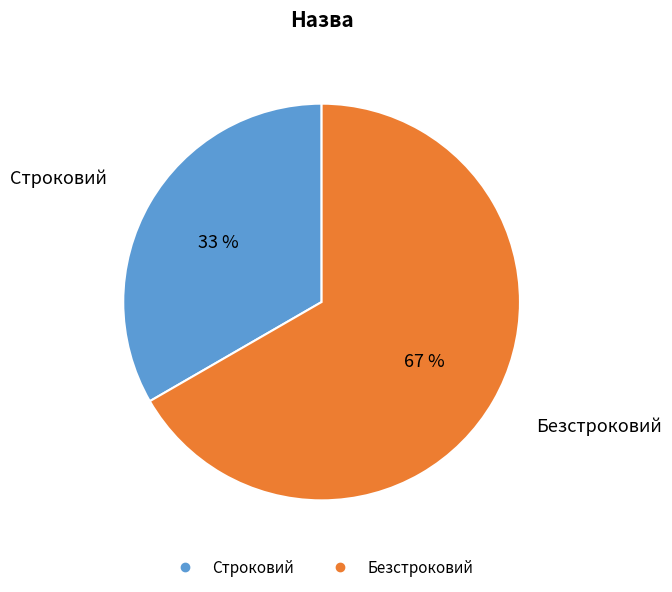

Is there any slice that represents more than half of the pie?

Yes